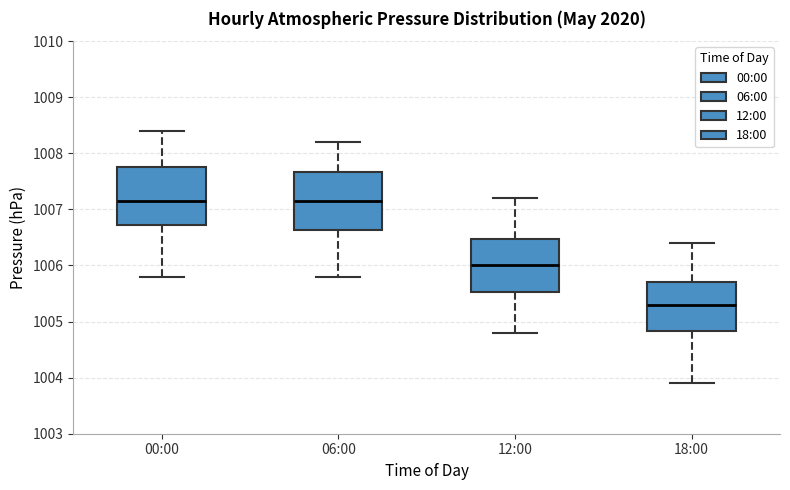

Where does the upper whisker of the box for 12:00 end on the y-axis? The values are not printed on the chart, so give them approximately, as read against the axis.

1007.2